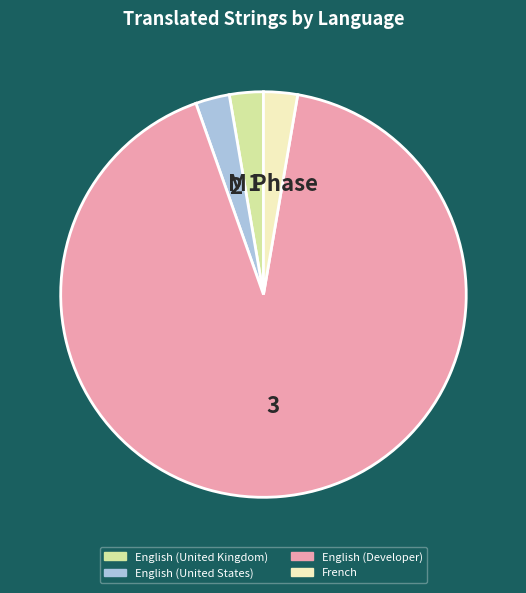

What is the largest slice in the pie chart?

English (Developer)